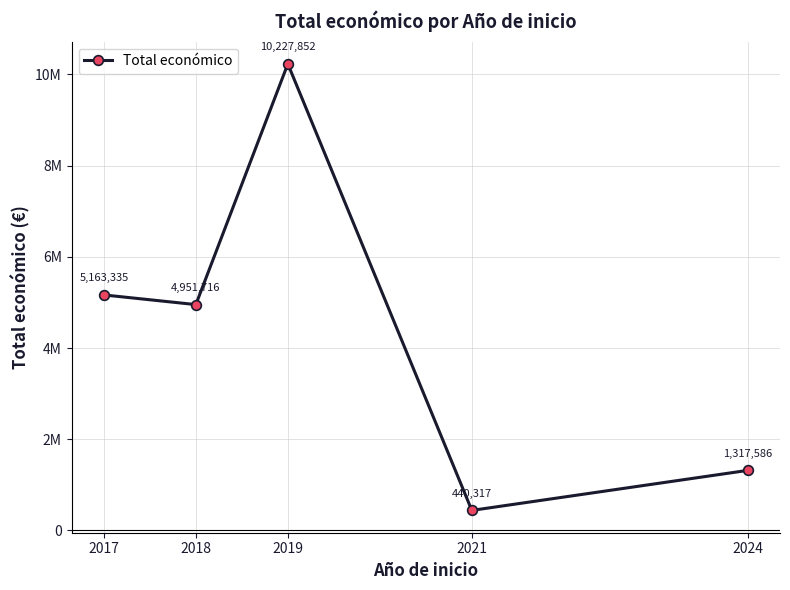

What is the value of the 3rd point from the left?

10227852